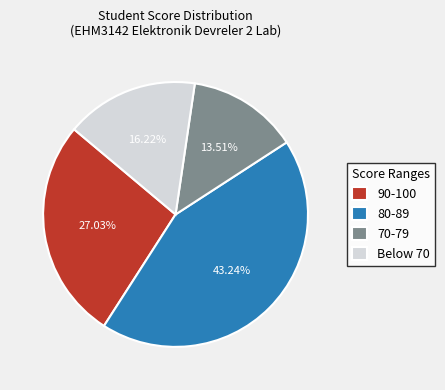

Is there a majority slice in this chart?

No